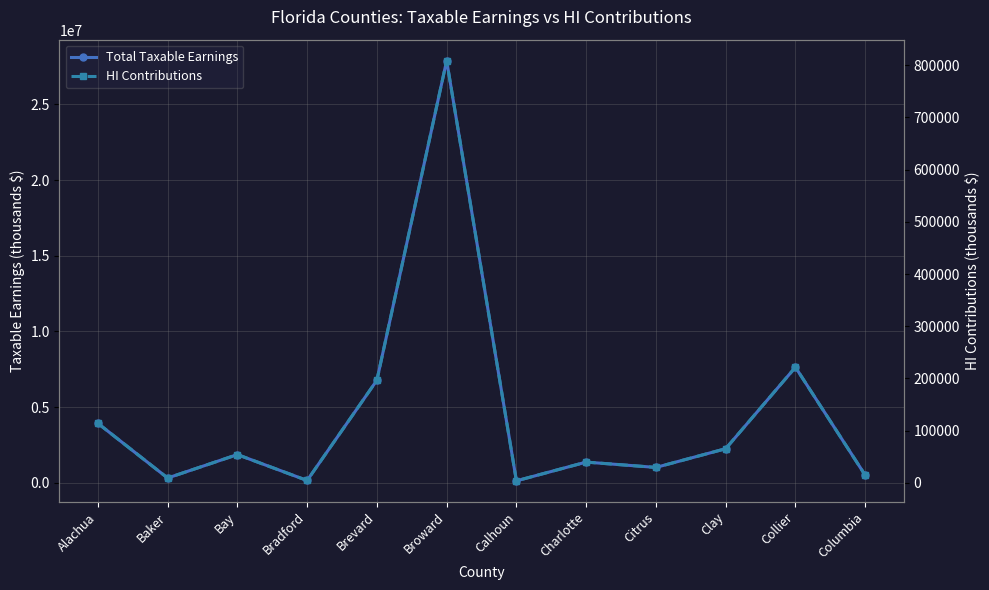

True or false: HI Contributions has more than 2 interior local peaks.

True